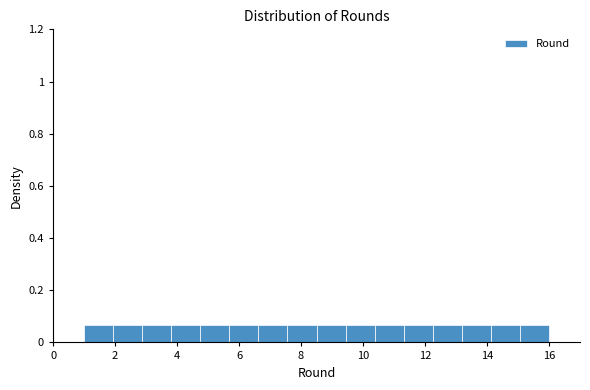

Reading left to right, transcribe this chart: for each bar, give the range it covers on the x-axis and its height. Neither the bar edges nor the heights are printed on the chart, so give them approximately, as read against the axes.

1.0 to 2.0: 0.06
2.0 to 2.8: 0.06
2.8 to 3.8: 0.06
3.8 to 4.8: 0.06
4.8 to 5.6: 0.06
5.6 to 6.6: 0.06
6.6 to 7.6: 0.06
7.6 to 8.6: 0.06
8.6 to 9.4: 0.06
9.4 to 10.4: 0.06
10.4 to 11.4: 0.06
11.4 to 12.2: 0.06
12.2 to 13.2: 0.06
13.2 to 14.2: 0.06
14.2 to 15.0: 0.06
15.0 to 16.0: 0.06